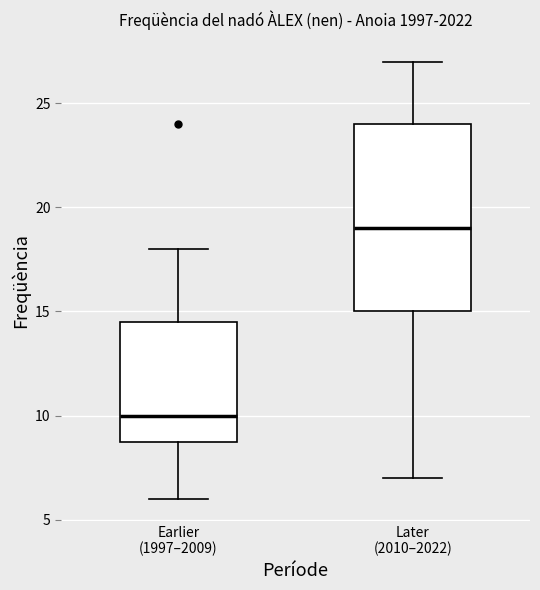

Comparing the boxes themselves (not the whiskers), which one is the tallest?

Later (2010–2022)